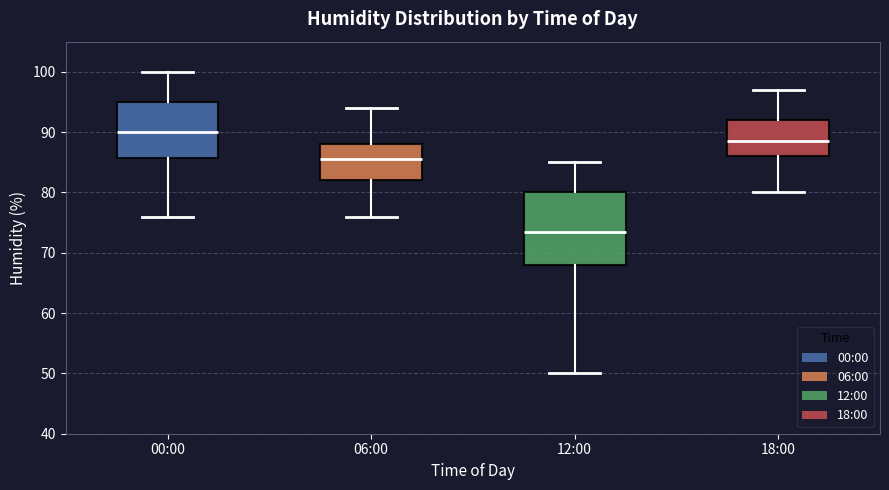

Reading left to right, read every box against the y-axis: the position of its median line, the range the box covers, and the ends of its whiskers. The values are not printed on the chart, so give them approximately, as read against the axis.

00:00: median 90, box 86 to 95, whiskers 76 to 100
06:00: median 86, box 82 to 88, whiskers 76 to 94
12:00: median 74, box 68 to 80, whiskers 50 to 85
18:00: median 89, box 86 to 92, whiskers 80 to 97